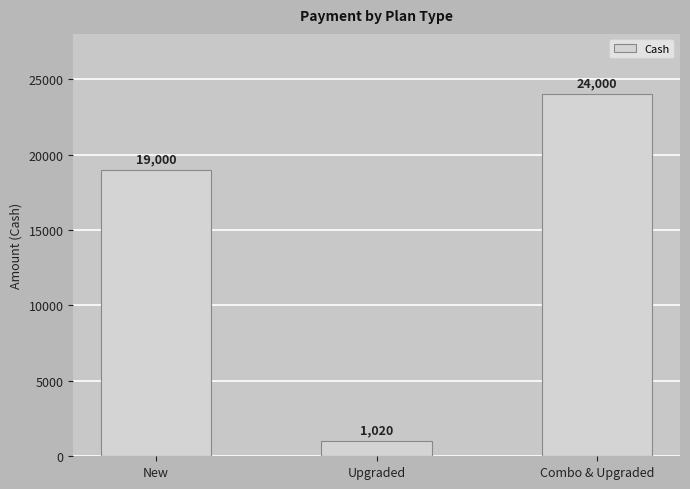

How many categories are shown in the chart?

3